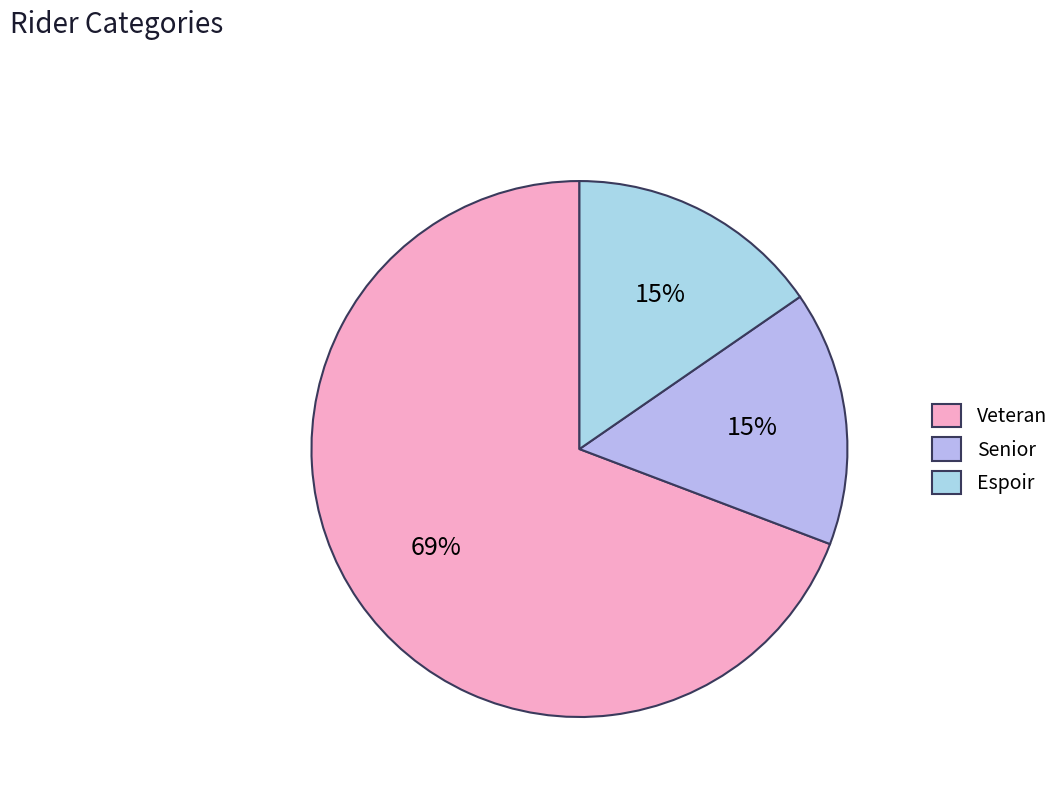

How many segments does this pie chart have?

3